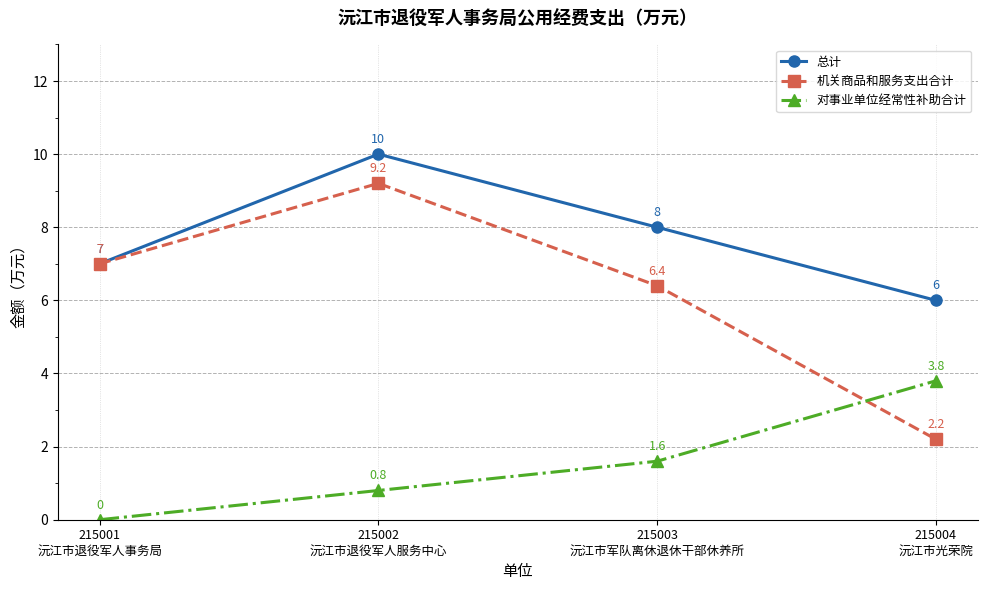

Does the chart display data point markers on the line(s)?

Yes